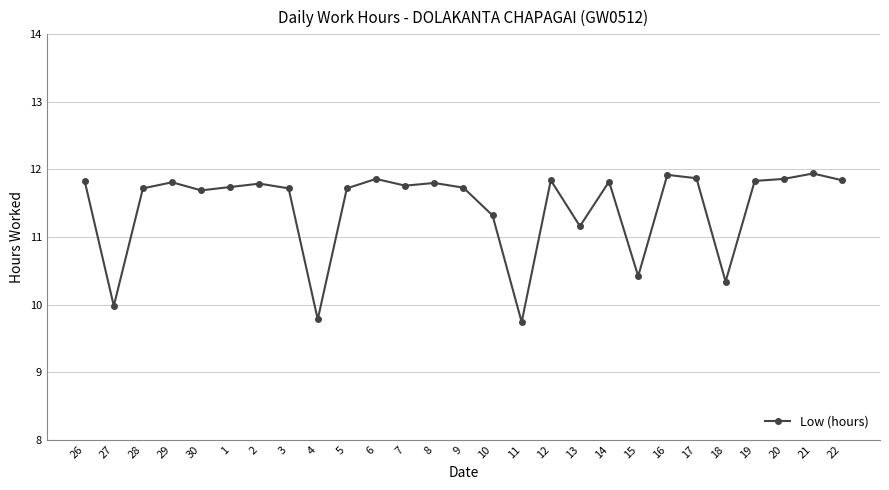

Is it true that the value at 29 is 5.2?

False